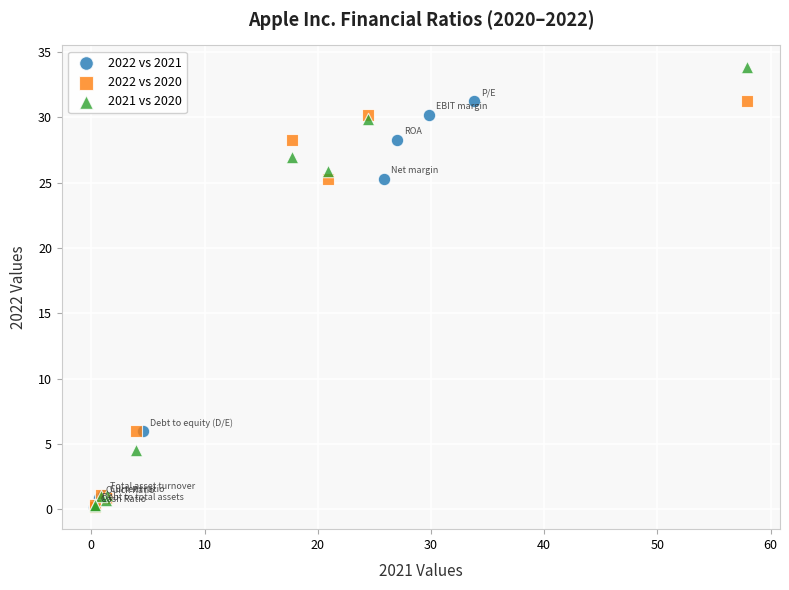

Which series reaches the maximum Y coordinate?

2021 vs 2020